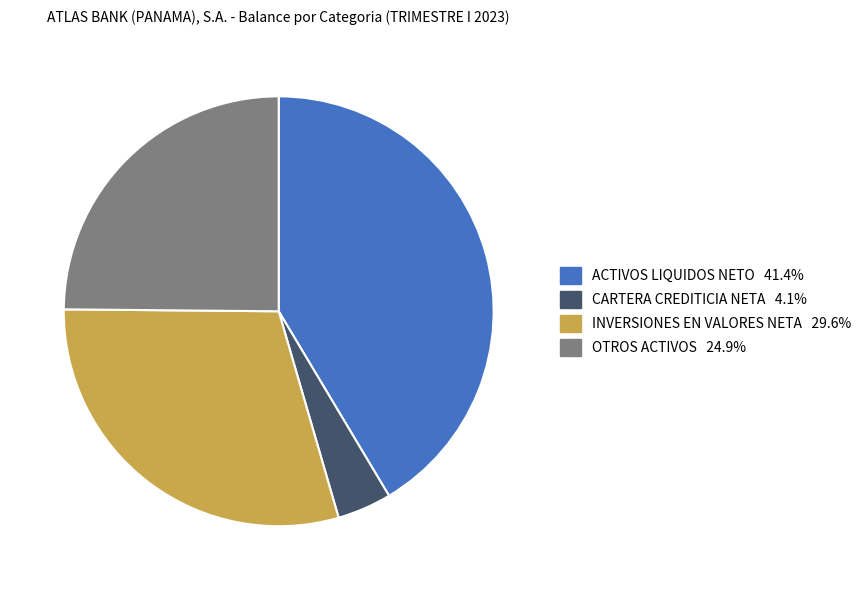

Which has a higher value, OTROS ACTIVOS or CARTERA CREDITICIA NETA?

OTROS ACTIVOS